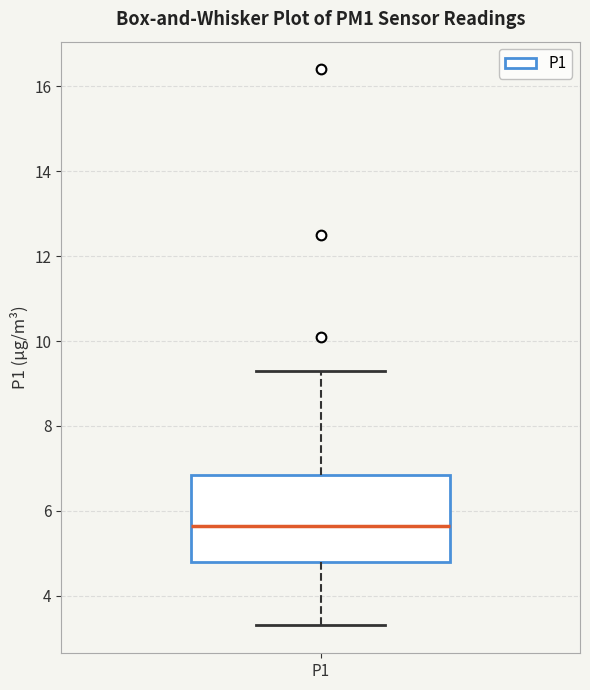

Read this box plot against the y-axis: the position of the median line, the range covered by the box, and the ends of both whiskers. The values are not printed on the chart, so give them approximately, as read against the axis.

median 5.6, box 4.8 to 6.8, whiskers 3.4 to 9.4